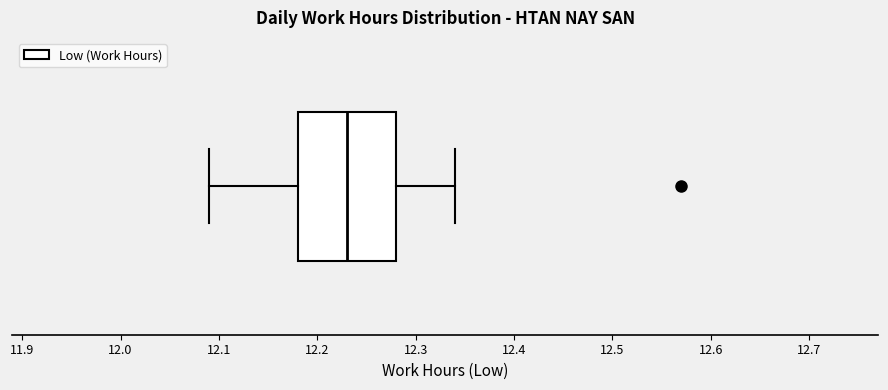

Transcribe this box plot: give where the median line is, the range the box spans, and where the two whiskers end, as read against the x-axis. The values are not printed on the chart, so give them approximately, as read against the axis.

median 12.23, box 12.18 to 12.28, whiskers 12.09 to 12.34